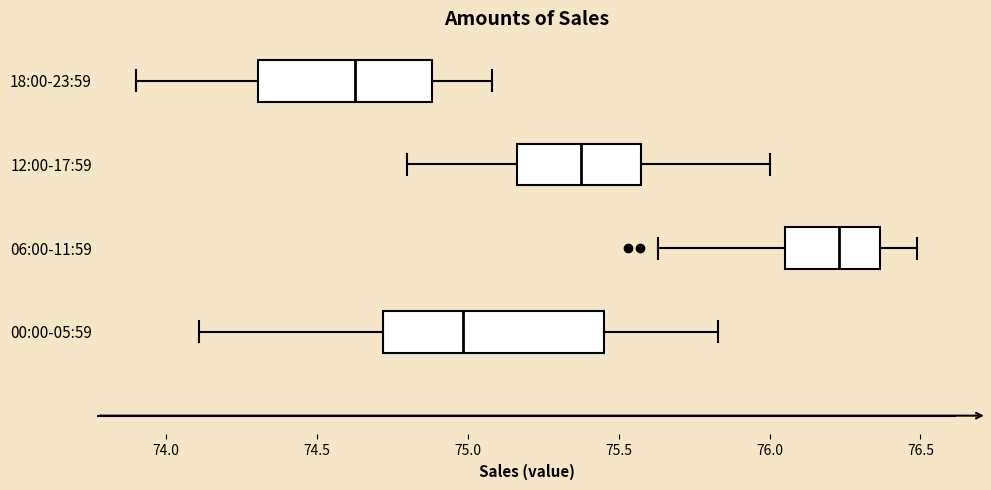

Which box is the widest, from its left edge to its right edge?

00:00-05:59